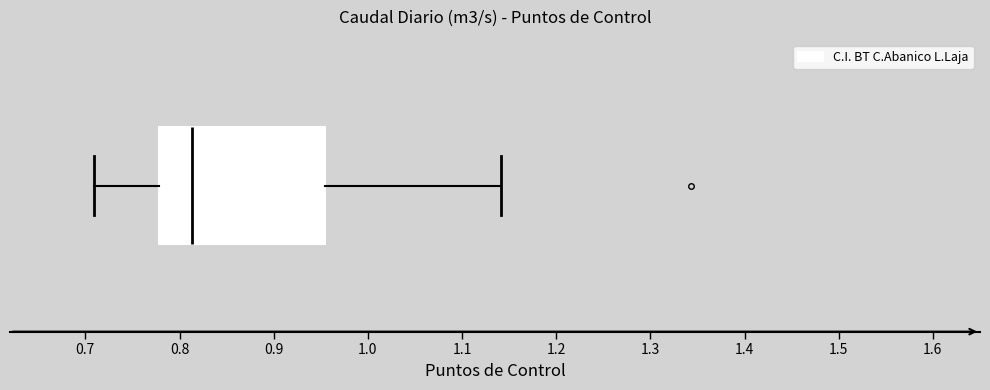

Where does the median line of the box sit on the x-axis? The values are not printed on the chart, so give them approximately, as read against the axis.

0.81